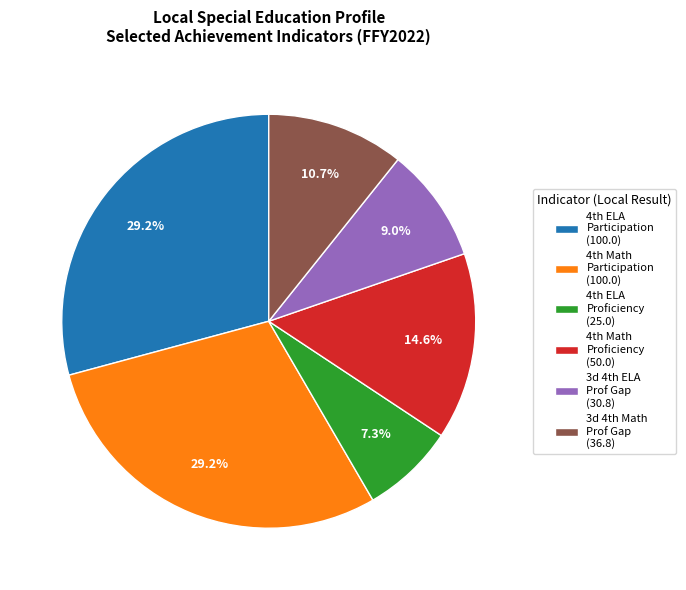

What is the smallest slice in the pie chart?

4th ELA Proficiency (25.0)